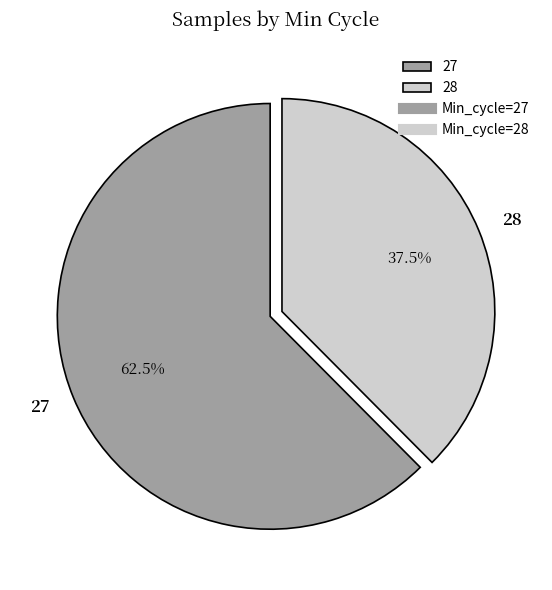

What is the ratio of the value at 28 to the value at 27?

0.6